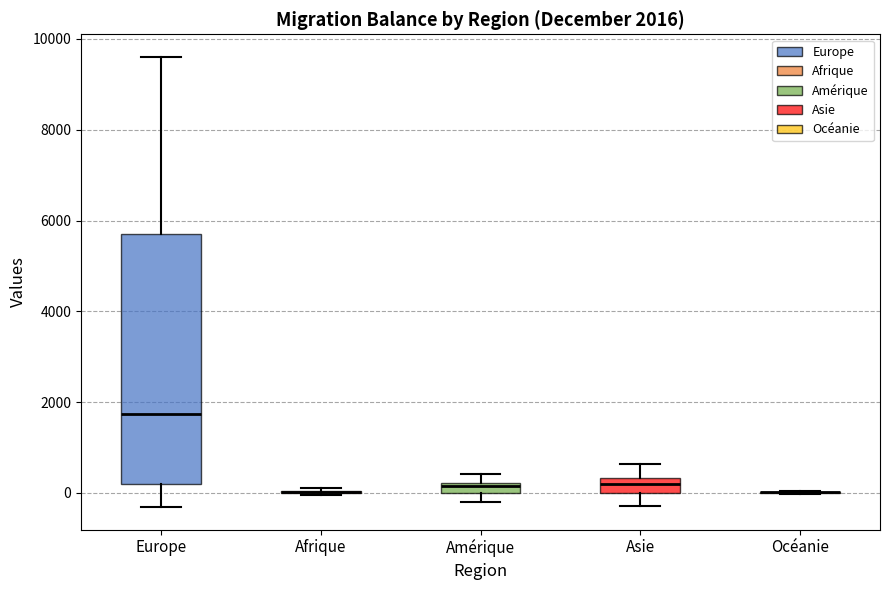

Comparing the boxes themselves (not the whiskers), which one is the tallest?

Europe